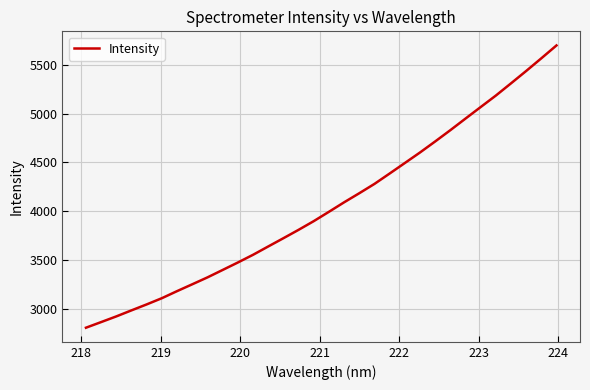

What is the smallest value displayed?

2804.5